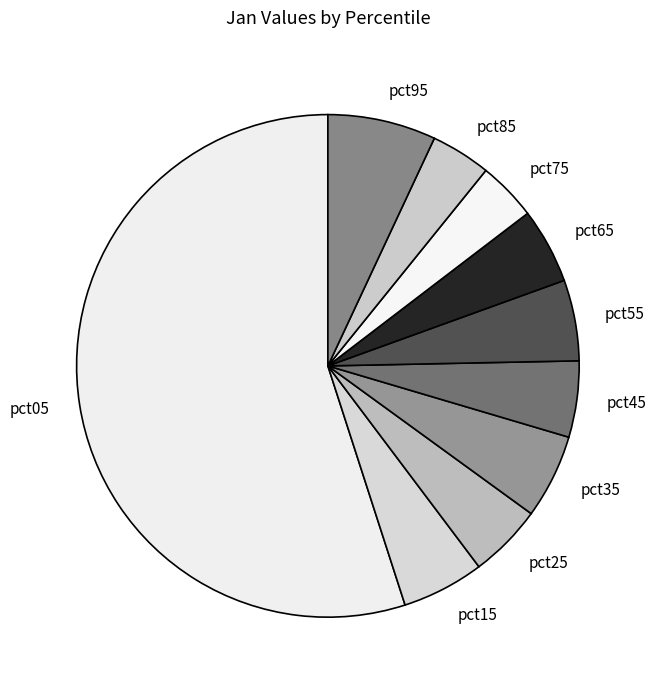

Which category has the biggest portion of the pie?

pct05